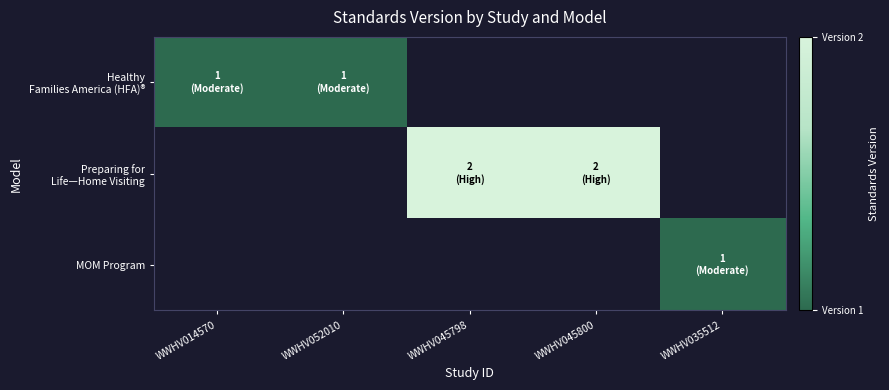

True or false: MOM Program has a value of 1.0 at WWHV035512.

True